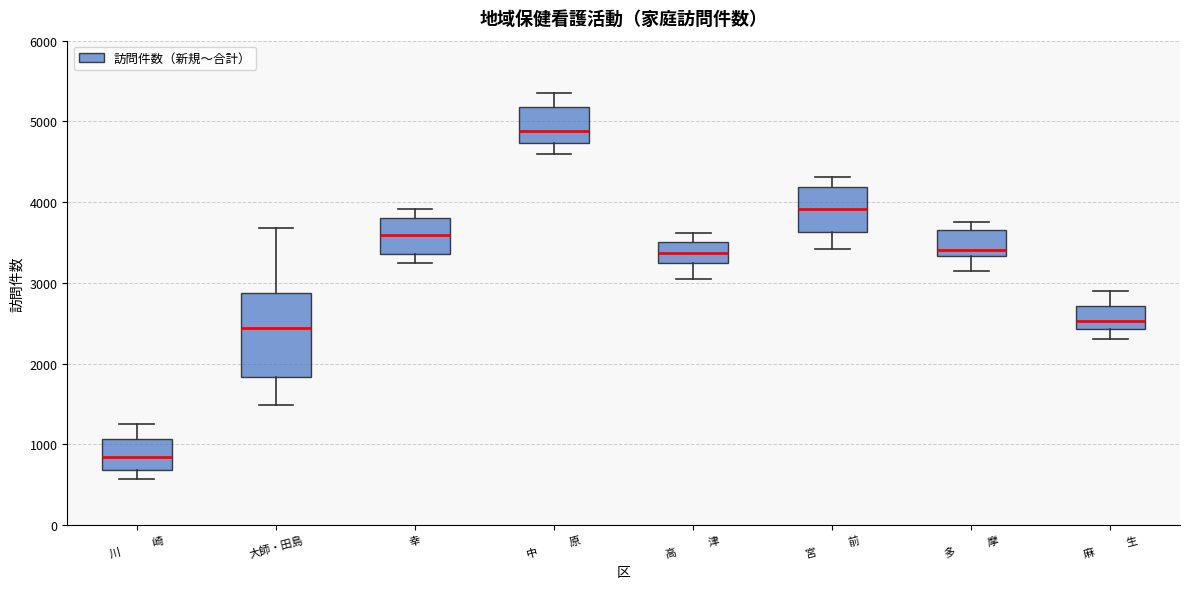

Reading left to right, transcribe this box plot: for each box, give where its median line is, the range the box spans, and where its two whiskers end, as read against the y-axis. The values are not printed on the chart, so give them approximately, as read against the axis.

川 崎: median 800, box 700 to 1100, whiskers 600 to 1200
大師・田島: median 2400, box 1800 to 2900, whiskers 1500 to 3700
幸: median 3600, box 3400 to 3800, whiskers 3200 to 3900
中 原: median 4900, box 4700 to 5200, whiskers 4600 to 5300
高 津: median 3400, box 3200 to 3500, whiskers 3100 to 3600
宮 前: median 3900, box 3600 to 4200, whiskers 3400 to 4300
多 摩: median 3400, box 3300 to 3700, whiskers 3100 to 3800
麻 生: median 2500, box 2400 to 2700, whiskers 2300 to 2900